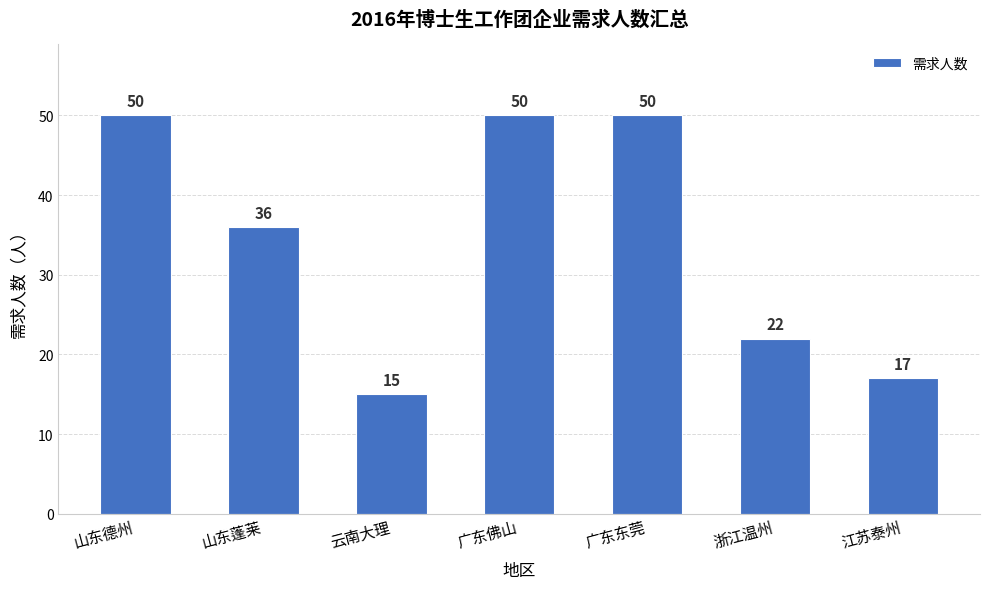

True or false: the data shows 50 at 广东东莞.

True